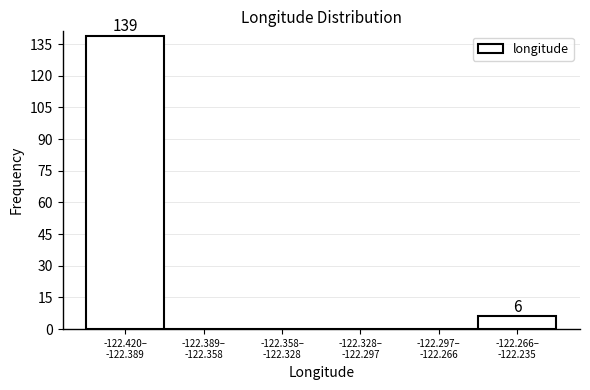

What is the sum of all values?

145